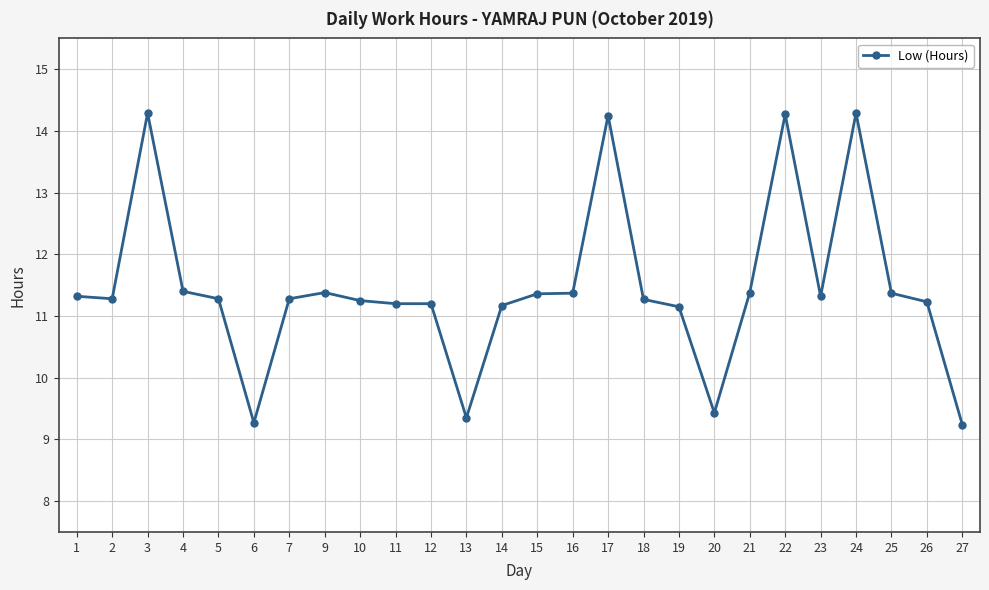

What is the minimum value shown in the chart?

9.2